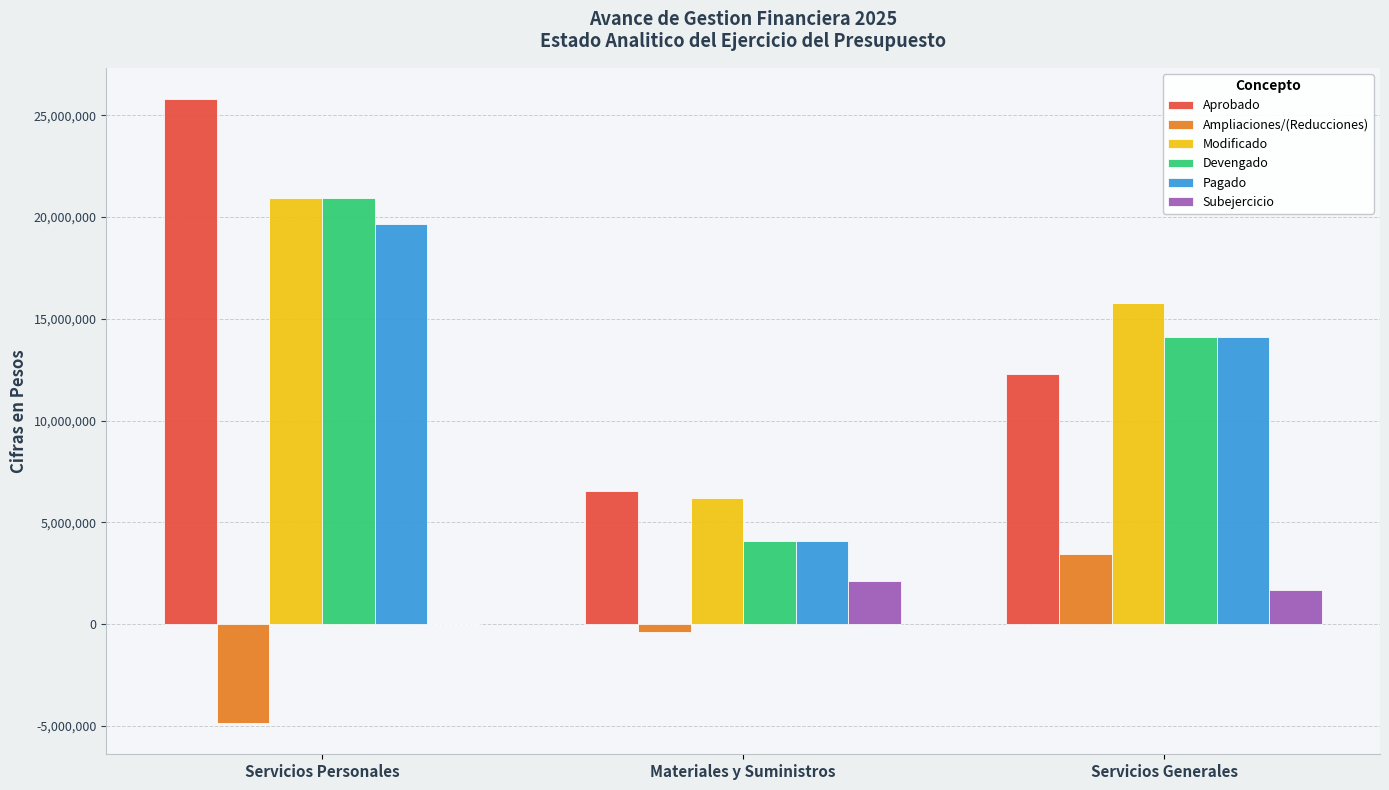

What are all the series names shown in the legend?

Aprobado, Ampliaciones/(Reducciones), Modificado, Devengado, Pagado, Subejercicio